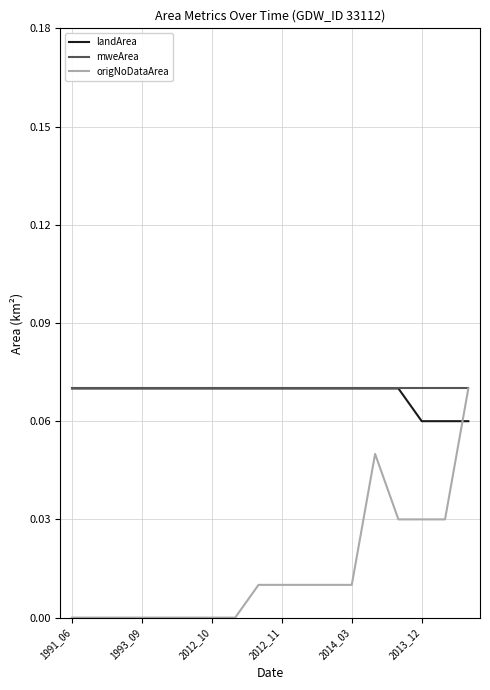

Which series has the largest range (max minus min)?

origNoDataArea